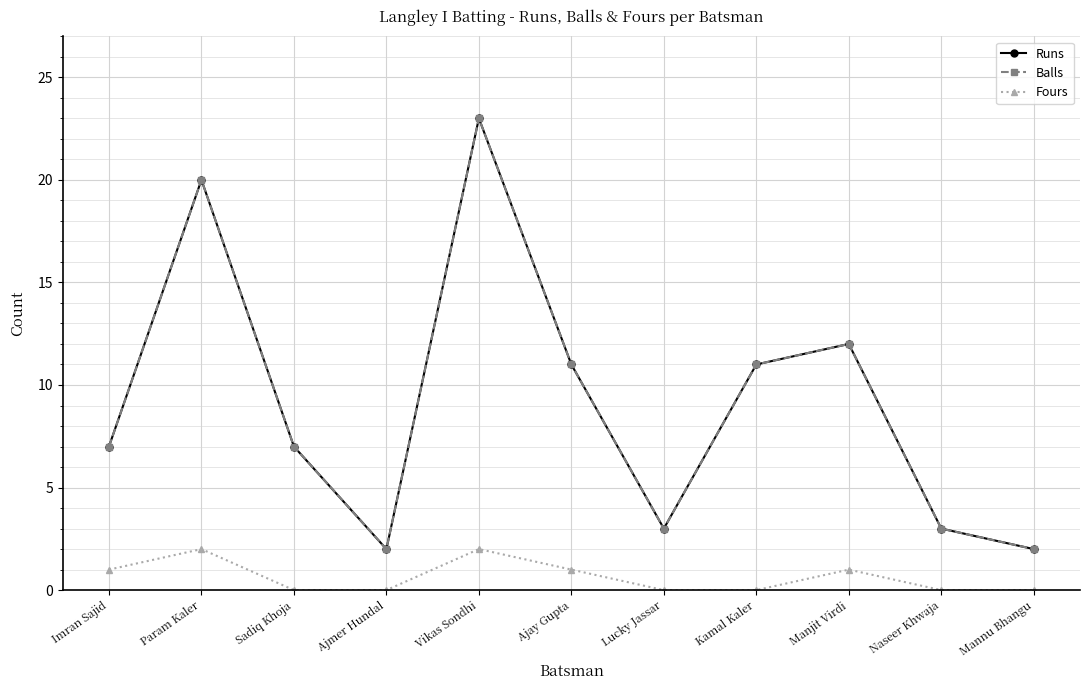

Is this an area chart (filled region under the line)?

No